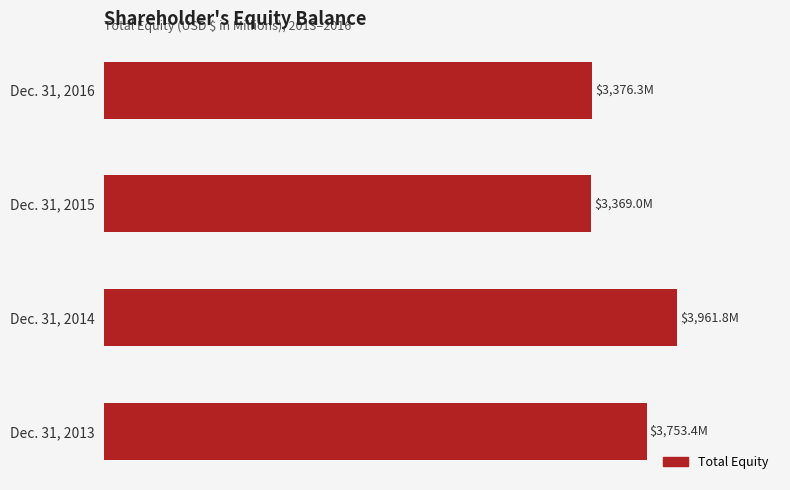

Are the bars horizontal?

Yes